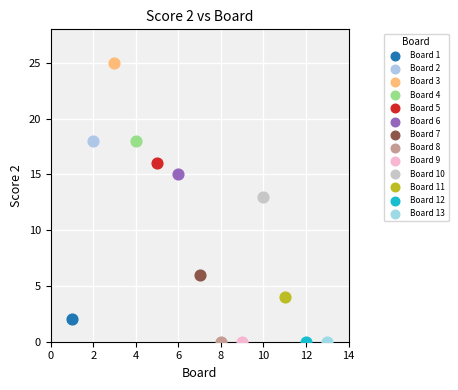

What are all the series names shown in the legend?

Board 1, Board 2, Board 3, Board 4, Board 5, Board 6, Board 7, Board 8, Board 9, Board 10, Board 11, Board 12, Board 13